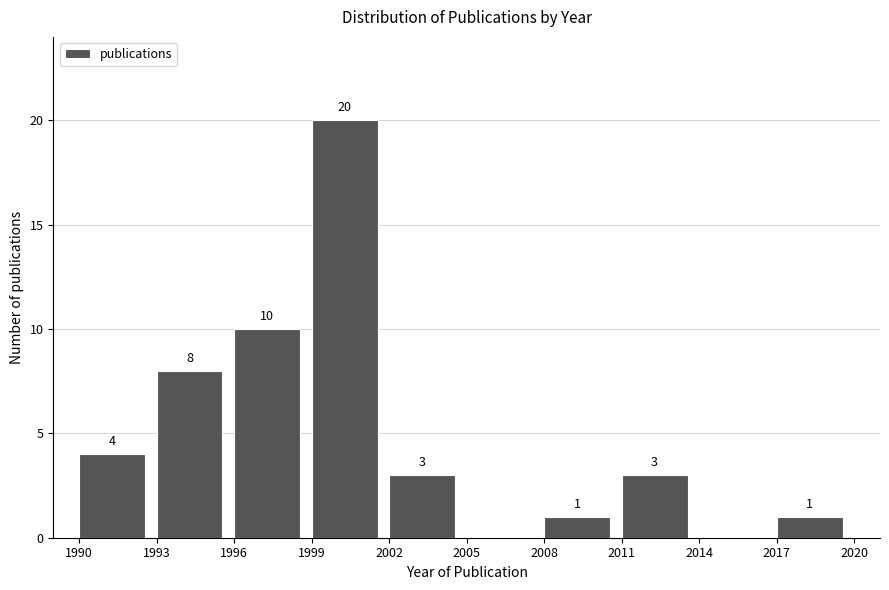

Over which range of the x-axis is the bar tallest?

1999 to 2002